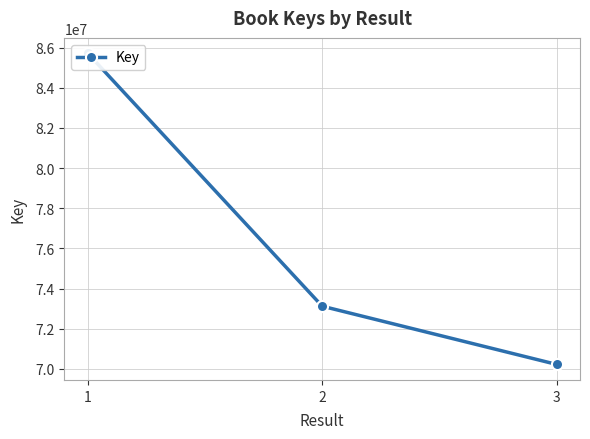

List the labels in order of value, smallest first.

3, 2, 1